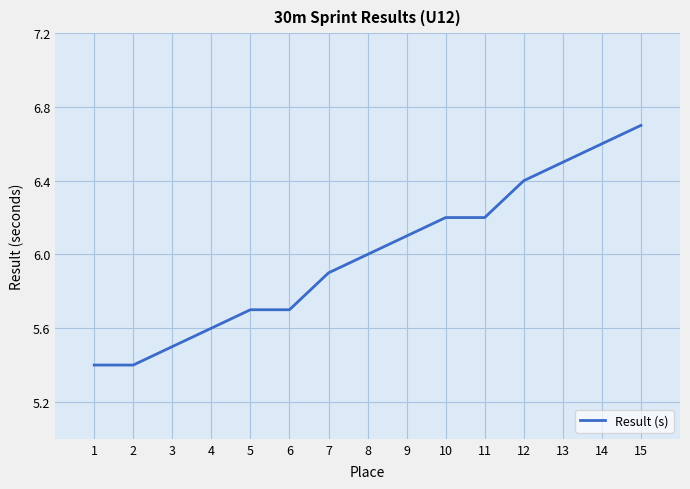

Which label corresponds to the largest value in the chart?

15